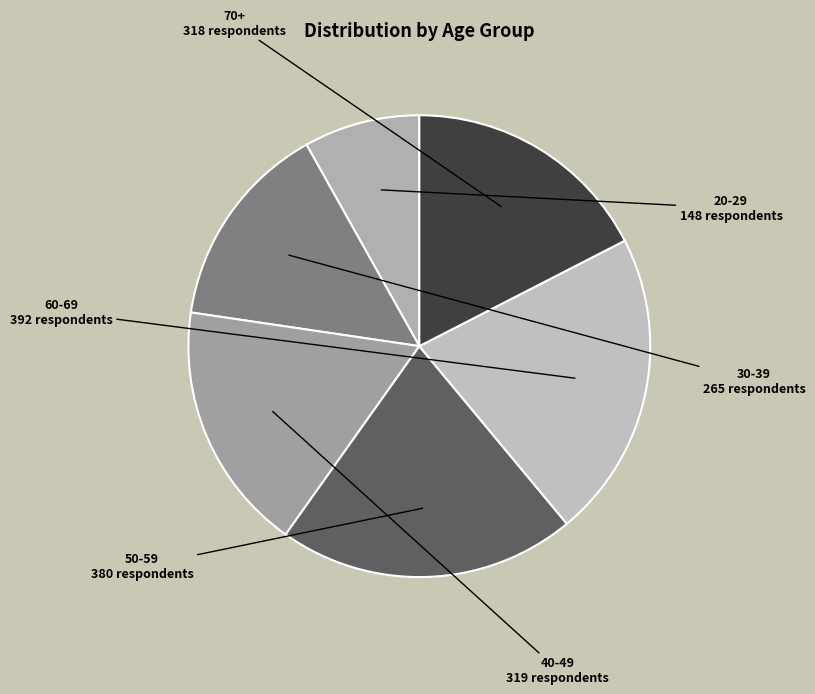

Is there a majority slice in this chart?

No